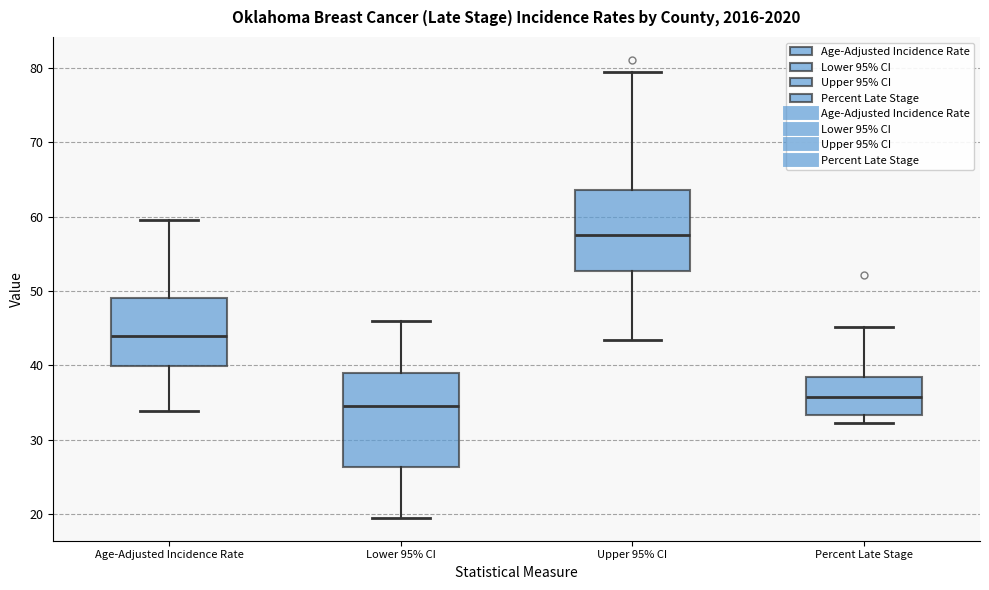

Which box's median line is the highest?

Upper 95% CI